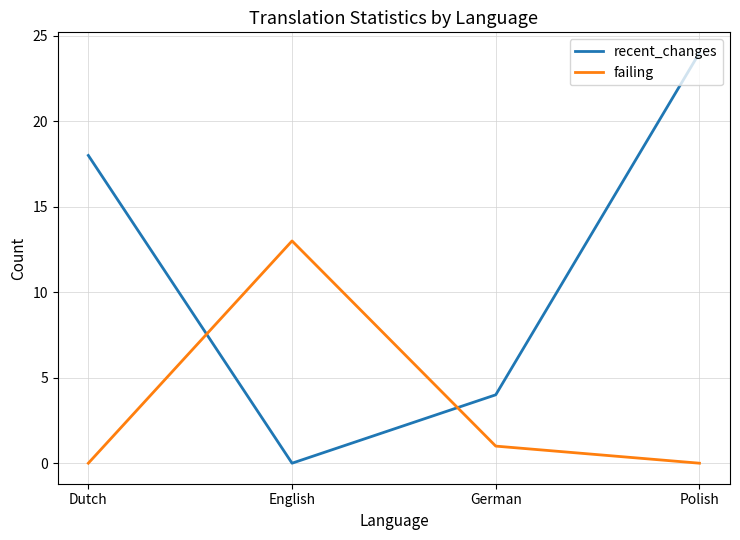

What position from the left is Polish?

4